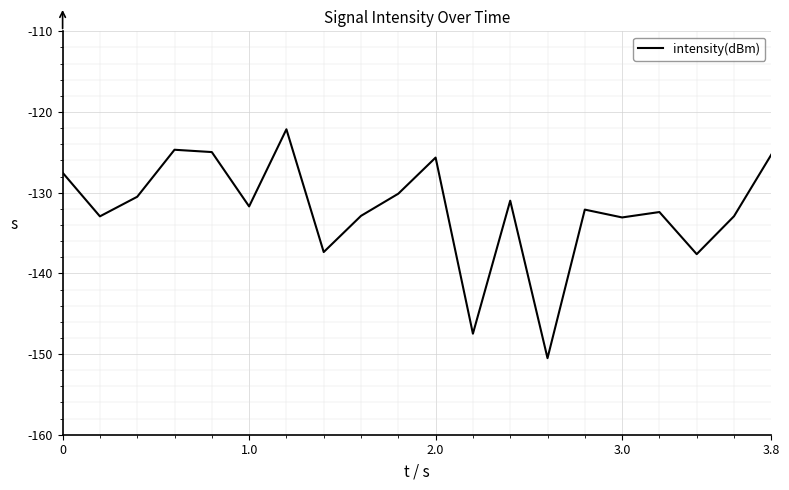

What is the maximum value shown in the chart?

-122.1